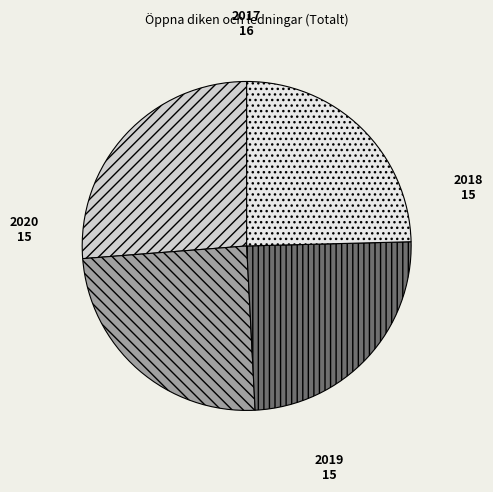

Is the sum of 2018 and 2017 greater than half?

Yes